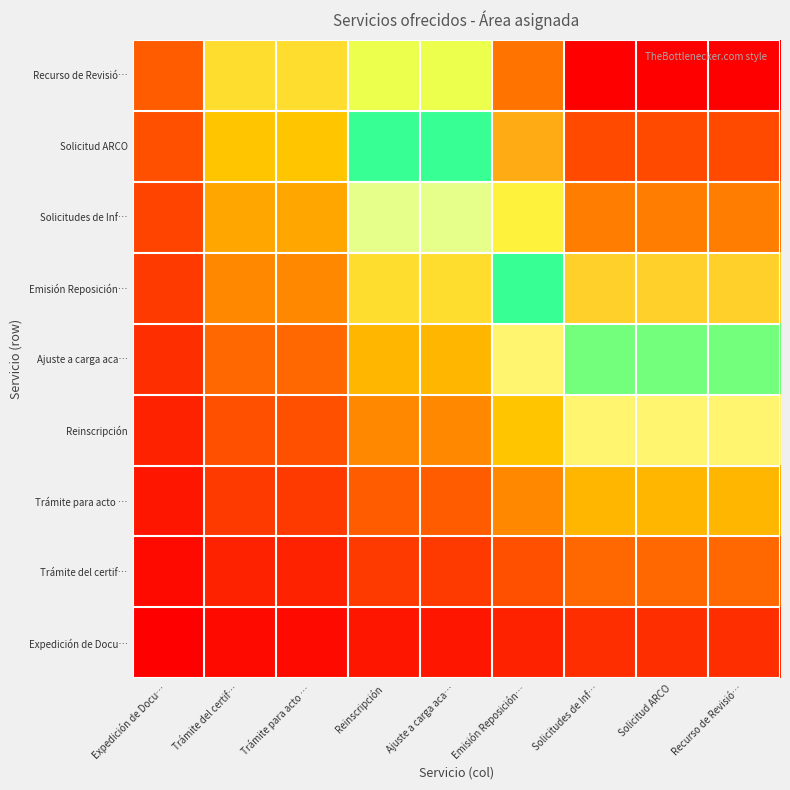

Rank the series by their maximum value, from highest to lowest.

Recurso de Revisió…, Solicitud ARCO, Solicitudes de Inf…, Emisión Reposición…, Ajuste a carga aca…, Reinscripción, Trámite para acto …, Trámite del certif…, Expedición de Docu…